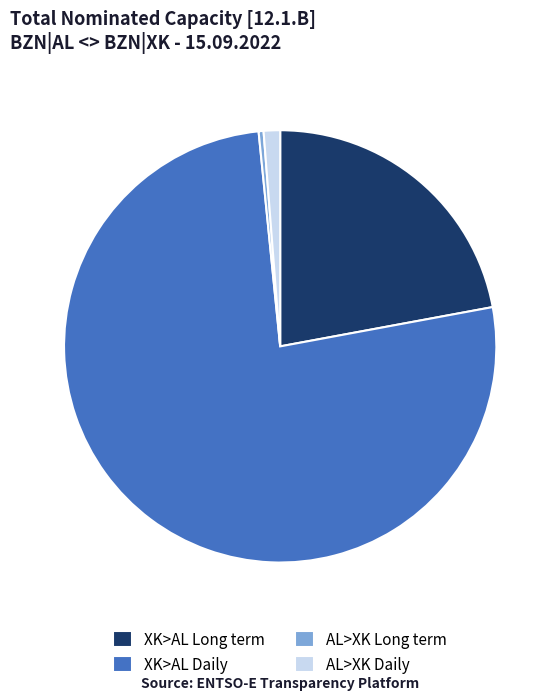

Is it true that AL>XK Long term is 9% of the pie?

False